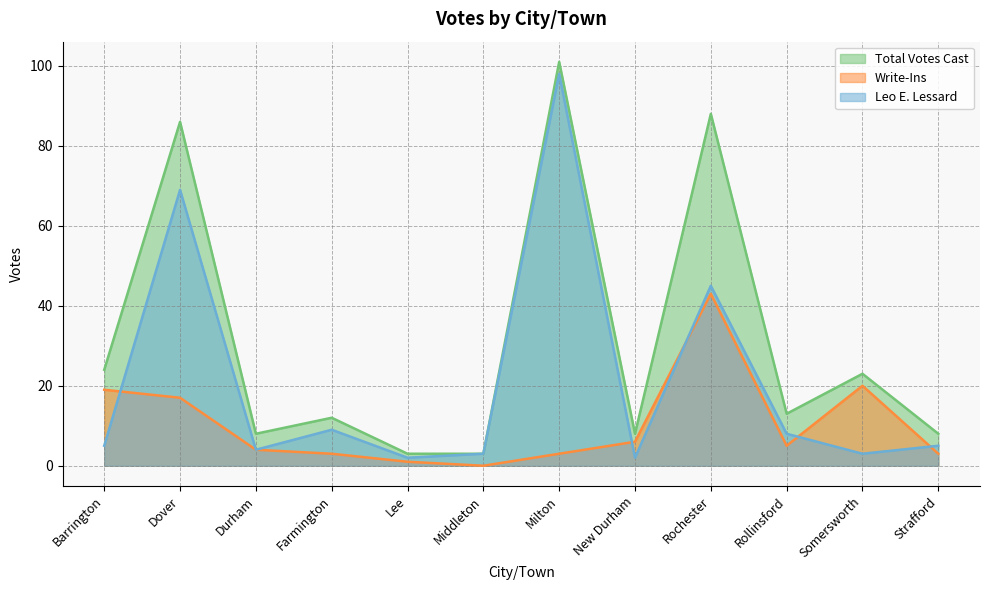

What is the sum of all Leo E. Lessard values?

253